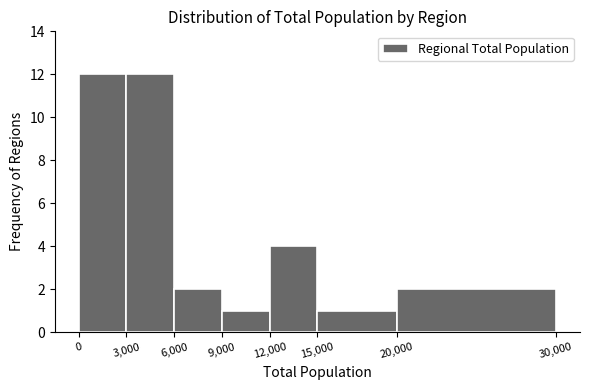

How tall is the bar that spans 6,000 to 9,000 on the x-axis? The values are not printed on the chart, so give them approximately, as read against the axis.

2